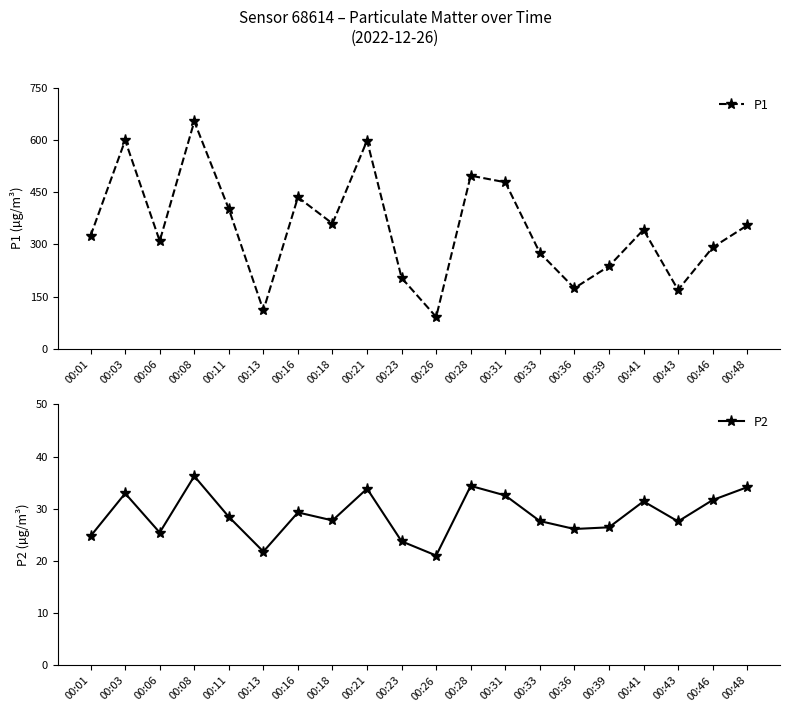

Which has a higher value, 00:03 or 00:43?

00:03